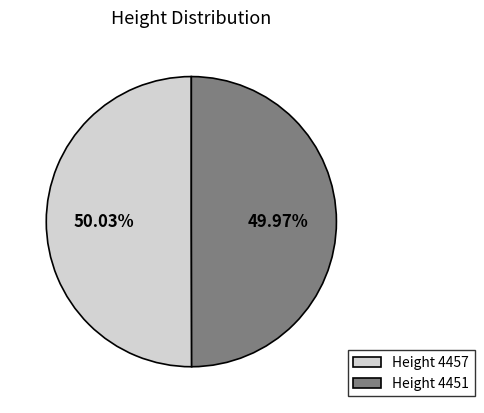

What is the ratio of the value at Height 4451 to the value at Height 4457?

1.0